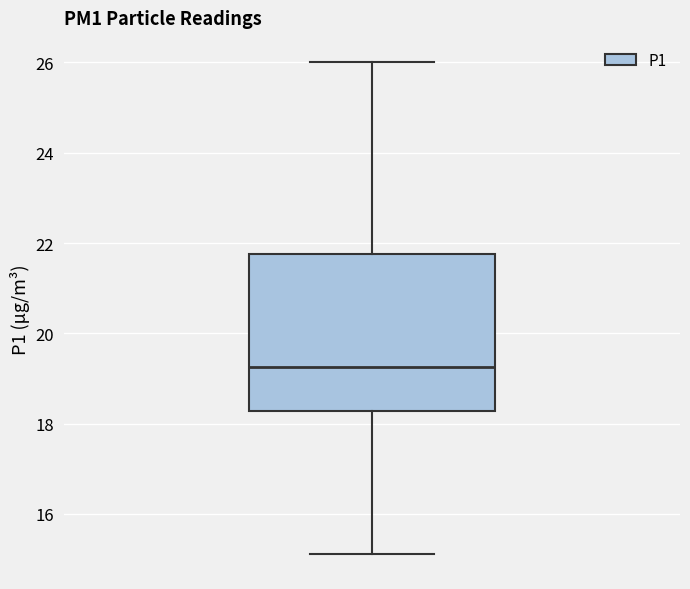

Transcribe this box plot: give where the median line is, the range the box spans, and where the two whiskers end, as read against the y-axis. The values are not printed on the chart, so give them approximately, as read against the axis.

median 19.2, box 18.2 to 21.8, whiskers 15.2 to 26.0